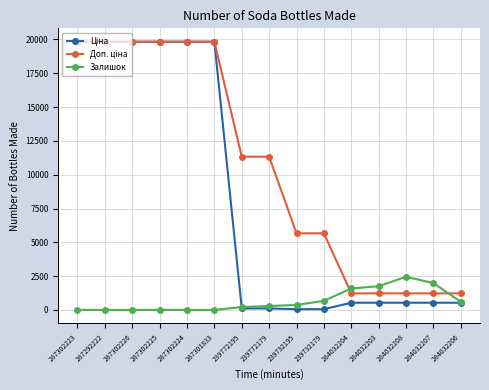

True or false: Залишок has more than 0 points higher than both neighbors.

True